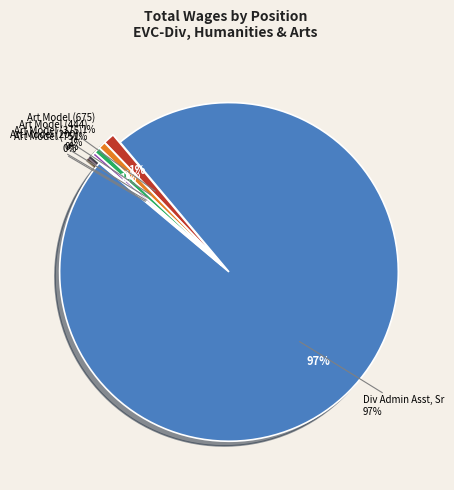

Which category has the biggest portion of the pie?

Div Admin Asst, Sr